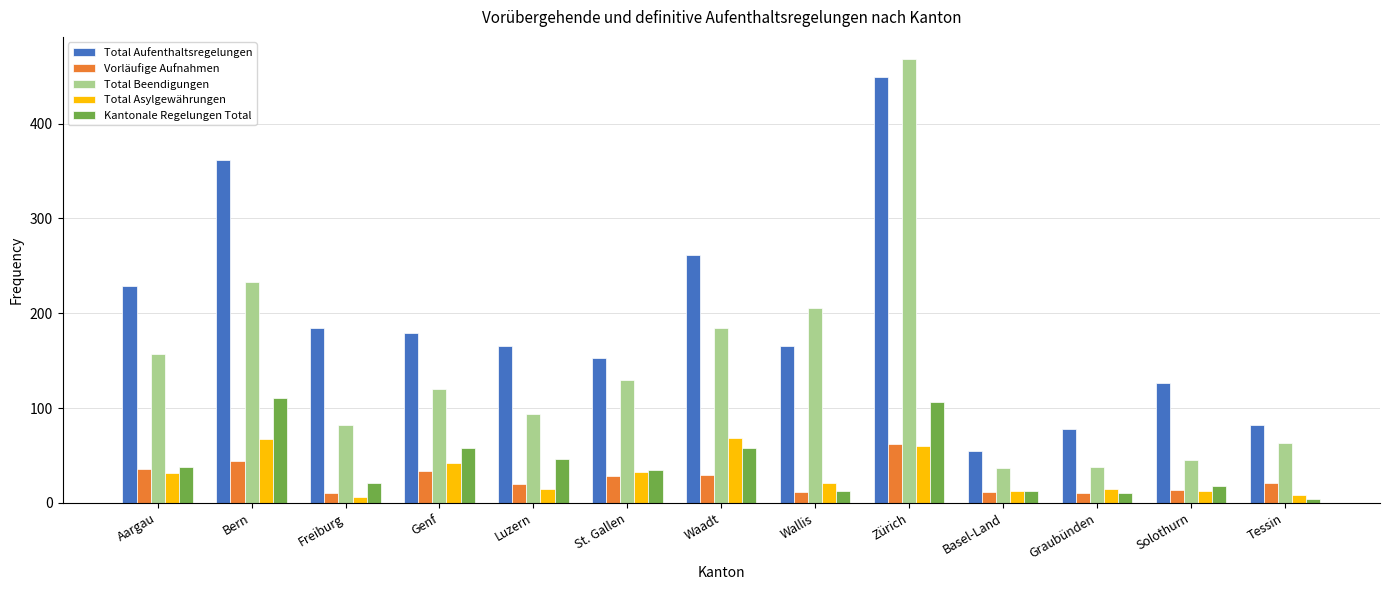

At which label is Vorläufige Aufnahmen closest to 36?

Aargau